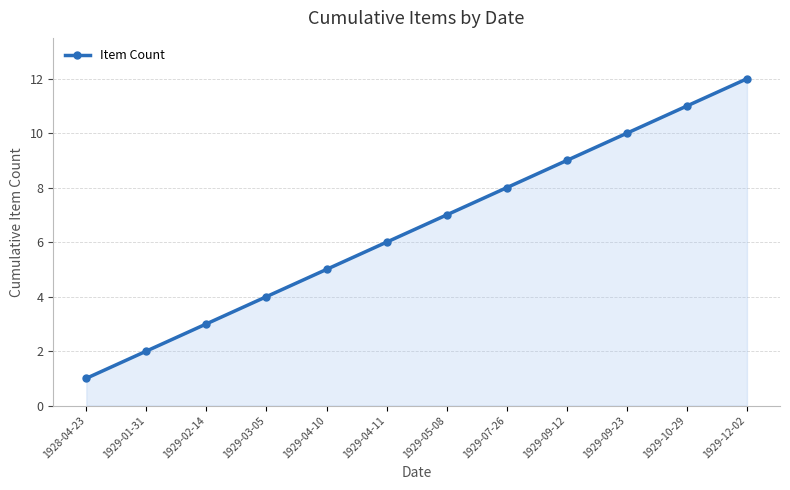

How many data points are less than 7?

6